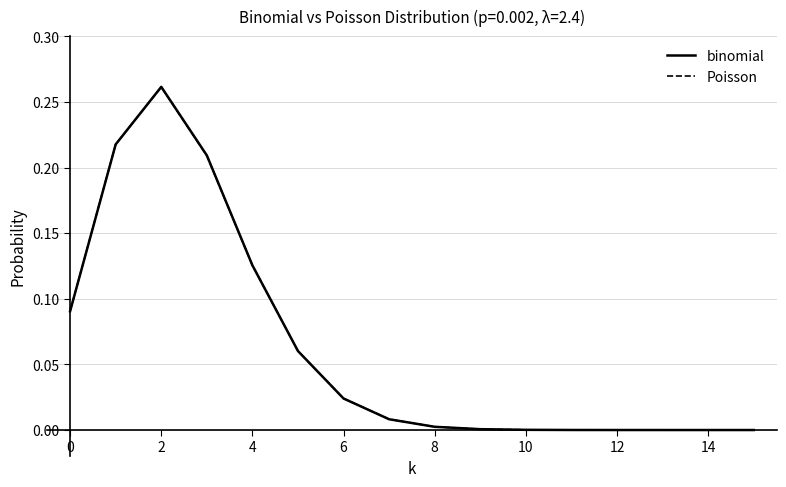

Which series has the largest range (max minus min)?

binomial